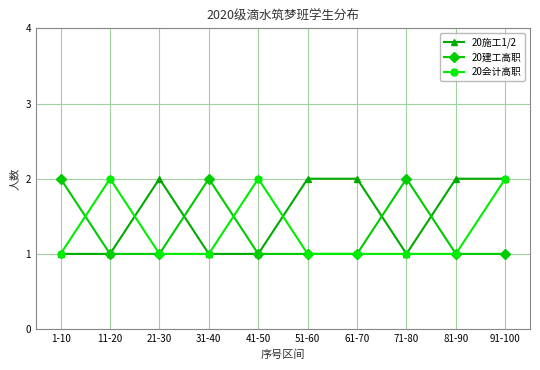

True or false: 20建工高职 has more than 1 points higher than both neighbors.

True